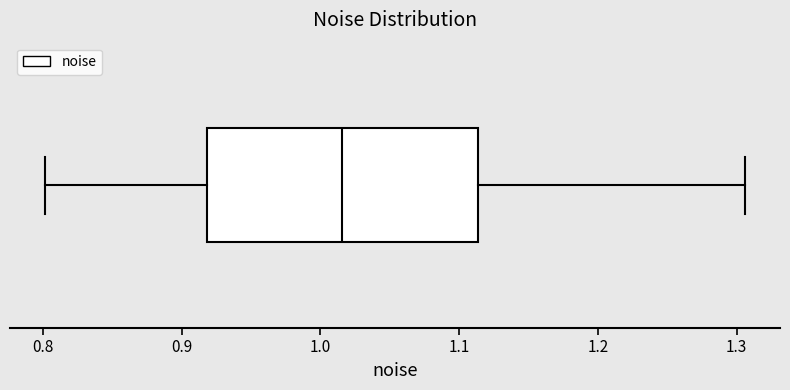

Where does the left whisker of the box end on the x-axis? The values are not printed on the chart, so give them approximately, as read against the axis.

0.80